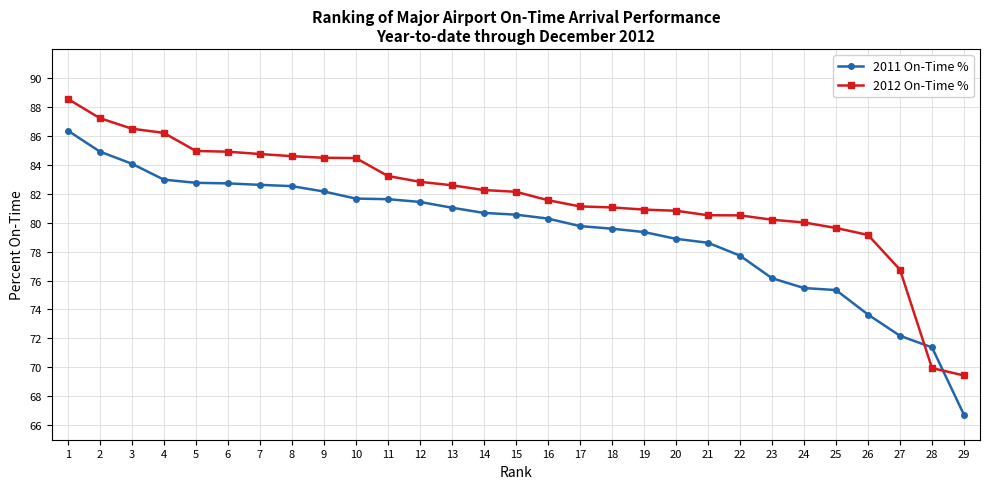

List the series in order of their overall mean, highest first.

2012 On-Time %, 2011 On-Time %